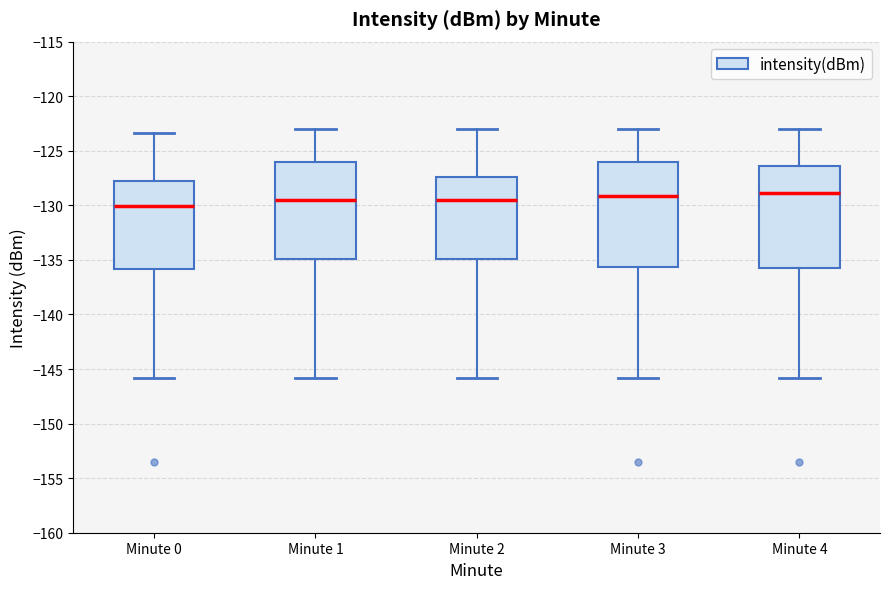

Reading left to right, transcribe this box plot: for each box, give where its median line is, the range the box spans, and where its two whiskers end, as read against the y-axis. The values are not printed on the chart, so give them approximately, as read against the axis.

Minute 0: median -130.0, box -136.0 to -128.0, whiskers -146.0 to -123.5
Minute 1: median -129.5, box -135.0 to -126.0, whiskers -146.0 to -123.0
Minute 2: median -129.5, box -135.0 to -127.5, whiskers -146.0 to -123.0
Minute 3: median -129.0, box -135.5 to -126.0, whiskers -146.0 to -123.0
Minute 4: median -129.0, box -135.5 to -126.5, whiskers -146.0 to -123.0